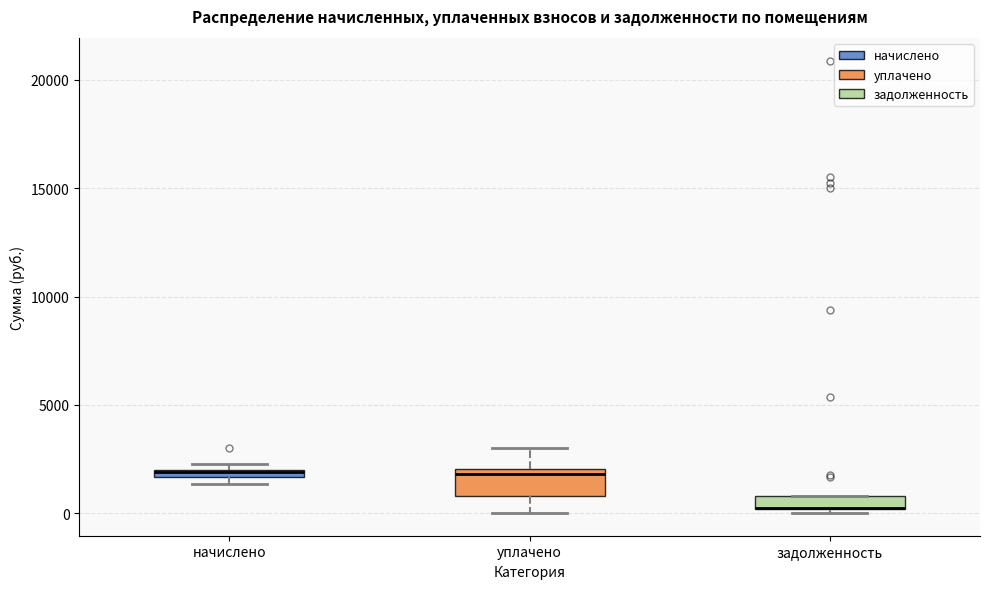

Where is the upper edge of the box for задолженность on the y-axis? The values are not printed on the chart, so give them approximately, as read against the axis.

1000